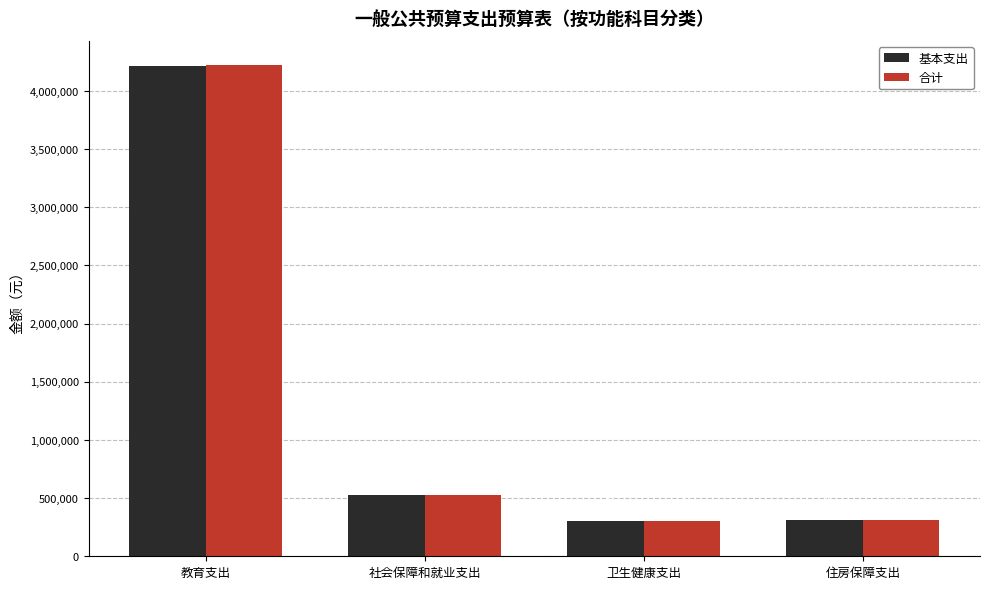

What value does the 合计 series have at 社会保障和就业支出?

530516.8